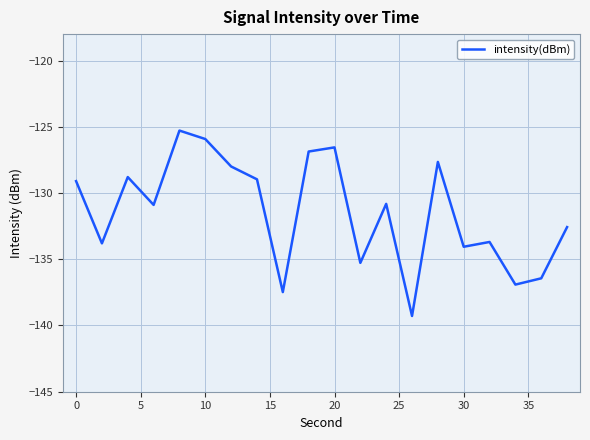

How many values exceed -130?

9